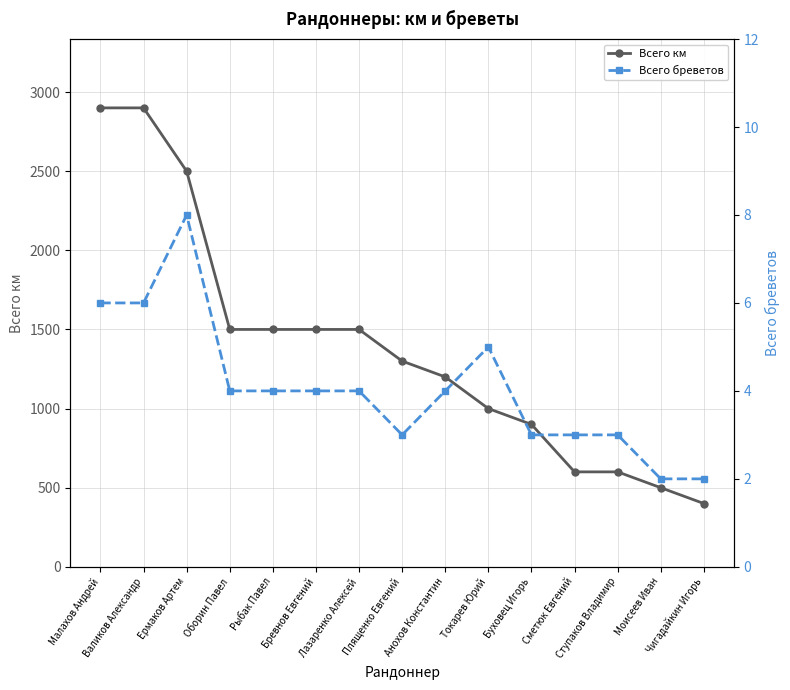

How many values in the Всего км series are below 1300?

7